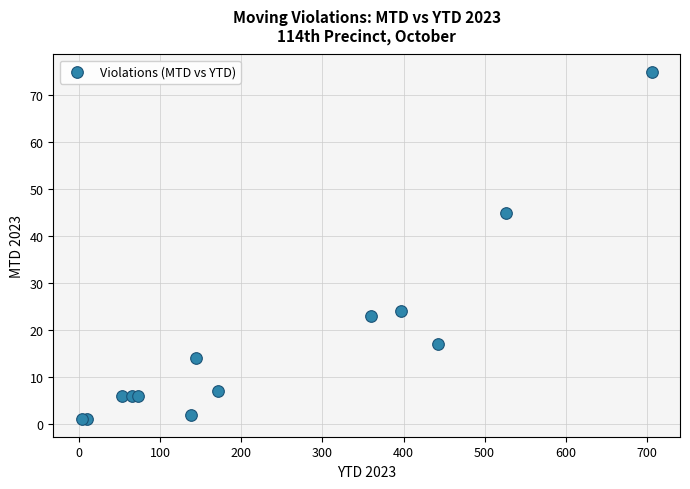

What Y value in the scatter plot is closest to 38?

45